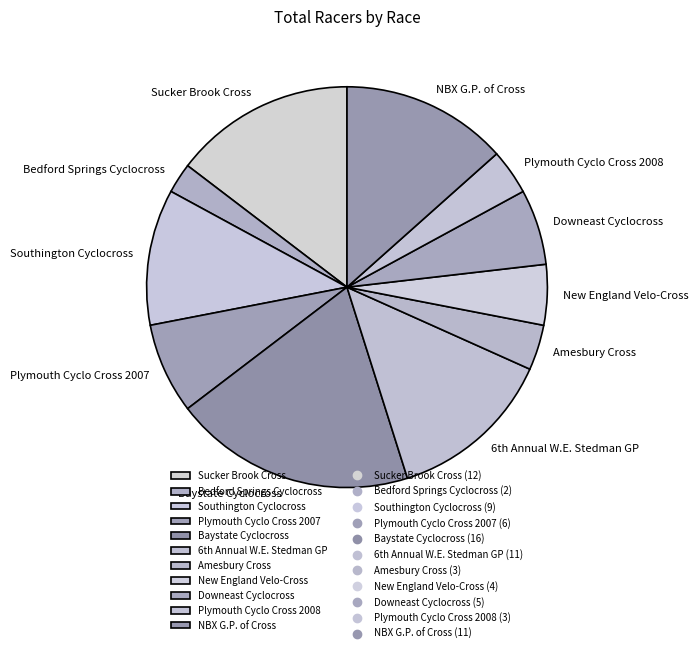

Approximately how many times larger is the value at New England Velo-Cross compared to Bedford Springs Cyclocross?

2.0